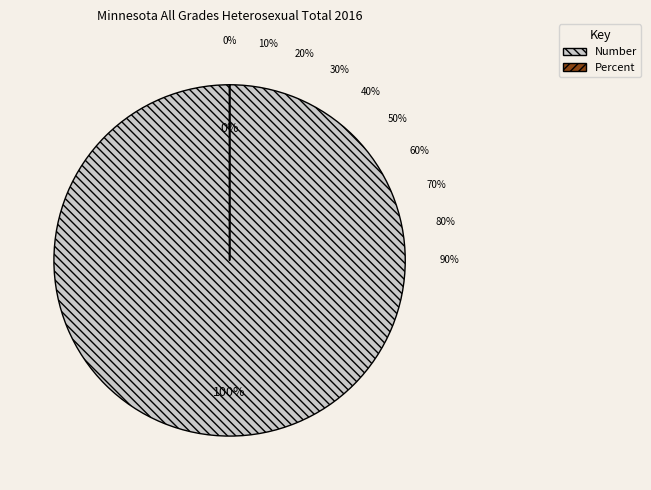

Combined, what portion of the pie is Number and Percent?

100.0%